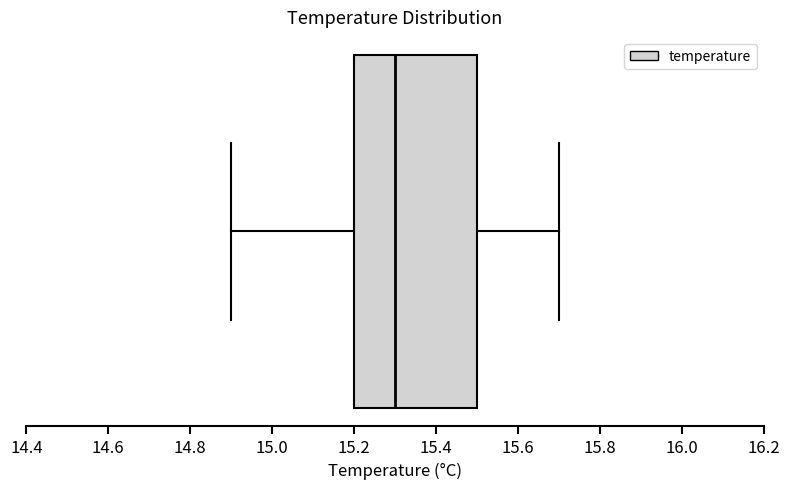

Read this box plot against the x-axis: the position of the median line, the range covered by the box, and the ends of both whiskers. The values are not printed on the chart, so give them approximately, as read against the axis.

median 15.3, box 15.2 to 15.5, whiskers 14.9 to 15.7